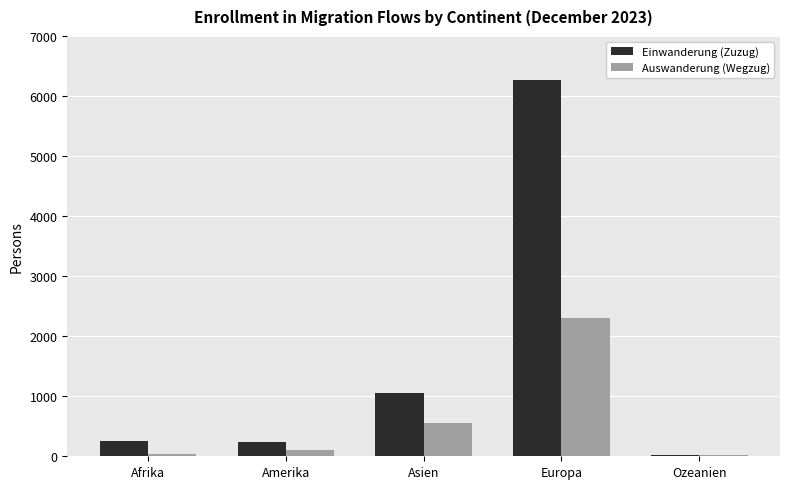

What is the sum of all Einwanderung (Zuzug) values?

7827